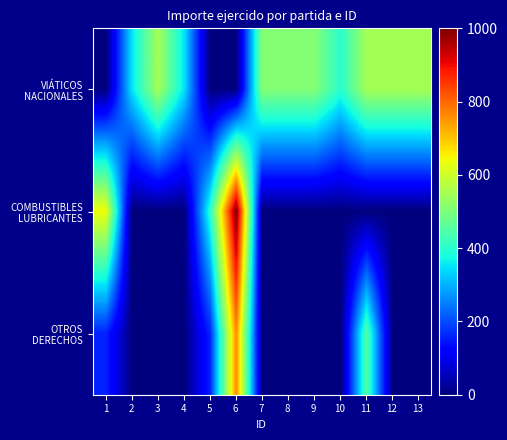

Count the number of categories in the chart.

13